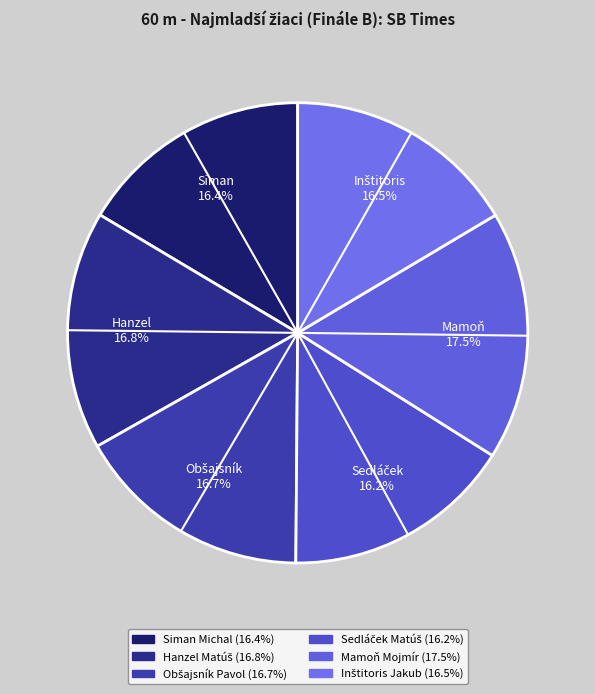

To the nearest percent, what is the difference between the largest and smallest slice percentages?

1%